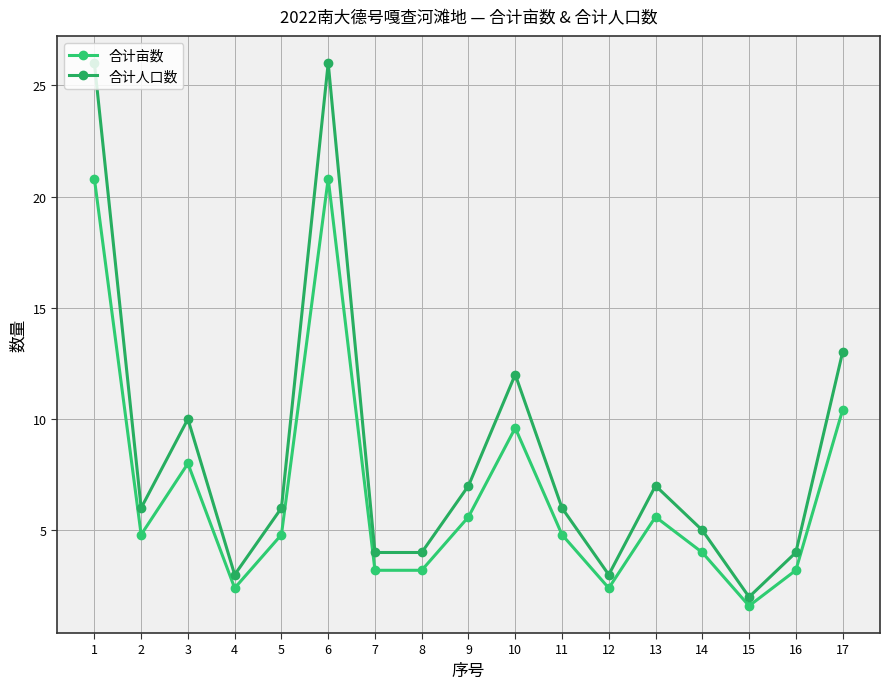

Rank the series by their average value, from highest to lowest.

合计人口数, 合计亩数